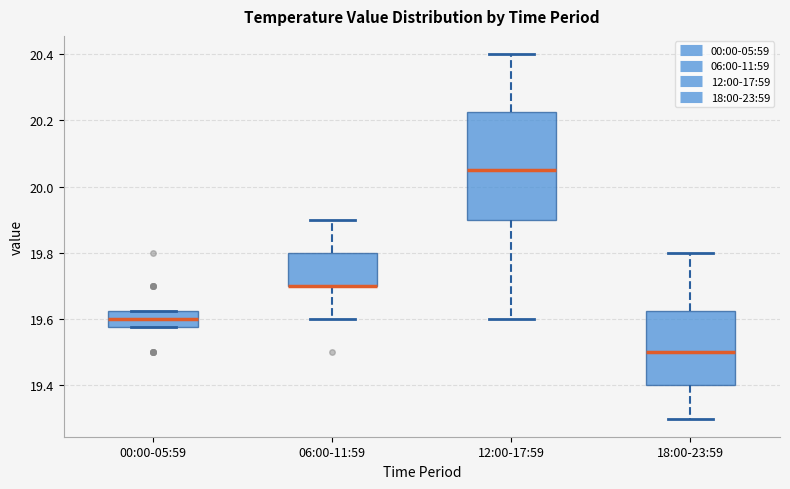

Reading left to right, transcribe this box plot: for each box, give where its median line is, the range the box spans, and where its two whiskers end, as read against the y-axis. The values are not printed on the chart, so give them approximately, as read against the axis.

00:00-05:59: median 19.60, box 19.58 to 19.62, whiskers 19.58 to 19.62
06:00-11:59: median 19.70 (drawn on the box's lower edge), box 19.70 to 19.80, whiskers 19.60 to 19.90
12:00-17:59: median 20.06, box 19.90 to 20.22, whiskers 19.60 to 20.40
18:00-23:59: median 19.50, box 19.40 to 19.62, whiskers 19.30 to 19.80